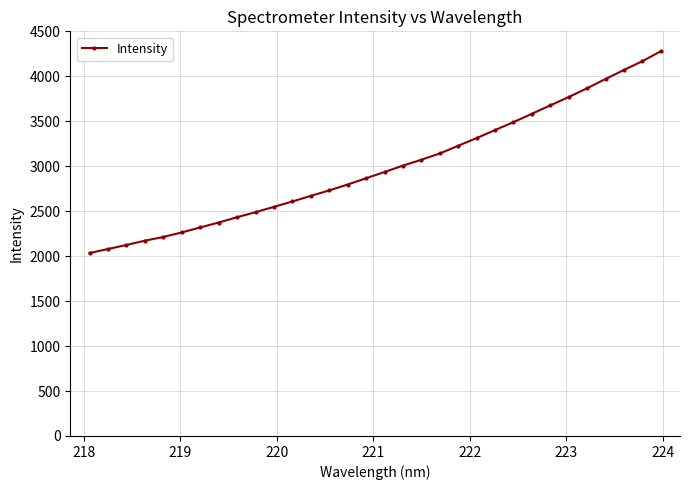

What is the value of the 13th point from the left?

2670.6